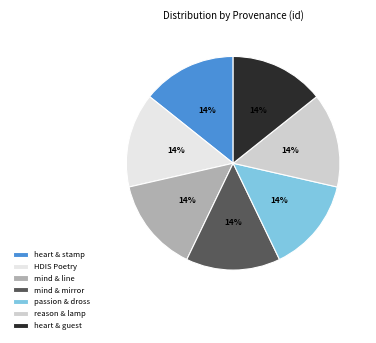

Does any single category account for the majority?

No